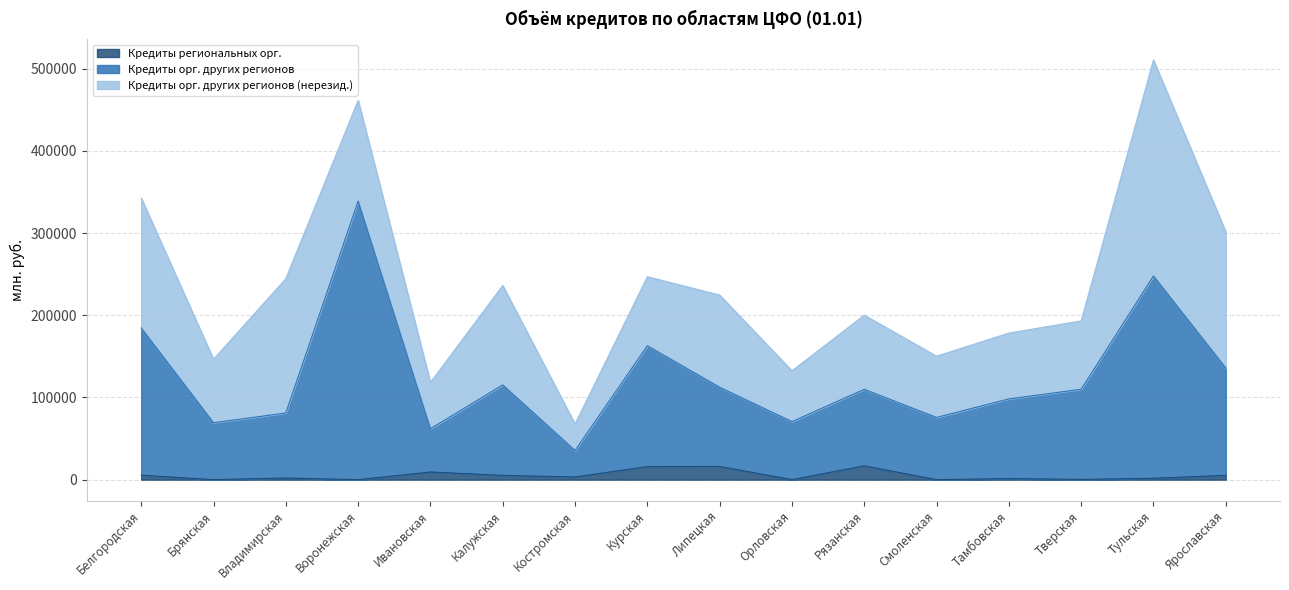

Which series has the widest spread of values?

Кредиты орг. других регионов